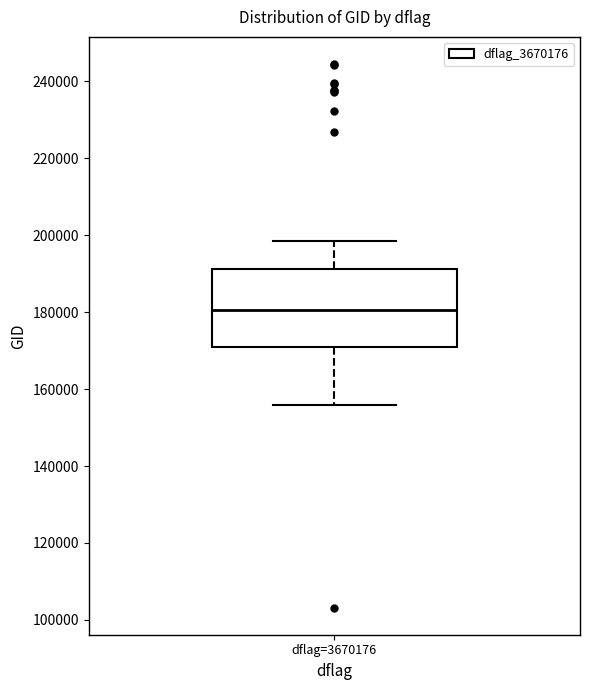

Transcribe this box plot: give where the median line is, the range the box spans, and where the two whiskers end, as read against the y-axis. The values are not printed on the chart, so give them approximately, as read against the axis.

median 180000, box 172000 to 192000, whiskers 156000 to 198000